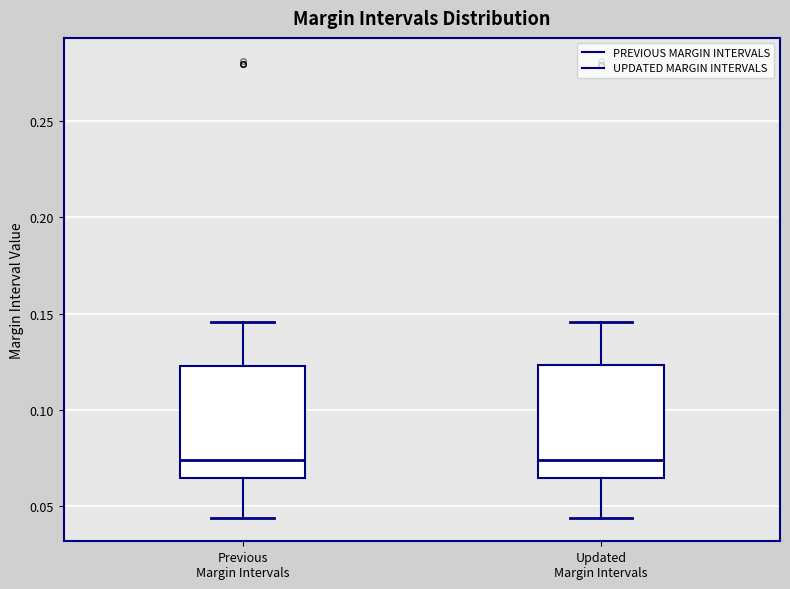

Reading left to right, read every box against the y-axis: the position of its median line, the range the box covers, and the ends of its whiskers. The values are not printed on the chart, so give them approximately, as read against the axis.

Previous Margin Intervals: median 0.075, box 0.065 to 0.125, whiskers 0.045 to 0.145
Updated Margin Intervals: median 0.075, box 0.065 to 0.125, whiskers 0.045 to 0.145